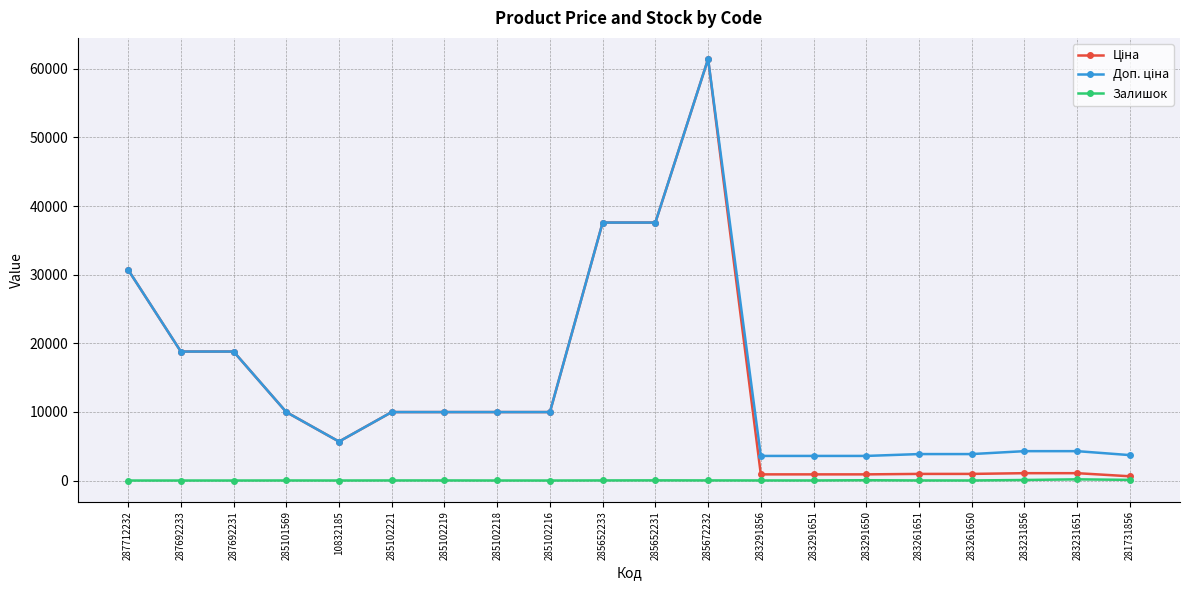

Which label corresponds to the largest value in the chart?

285672232